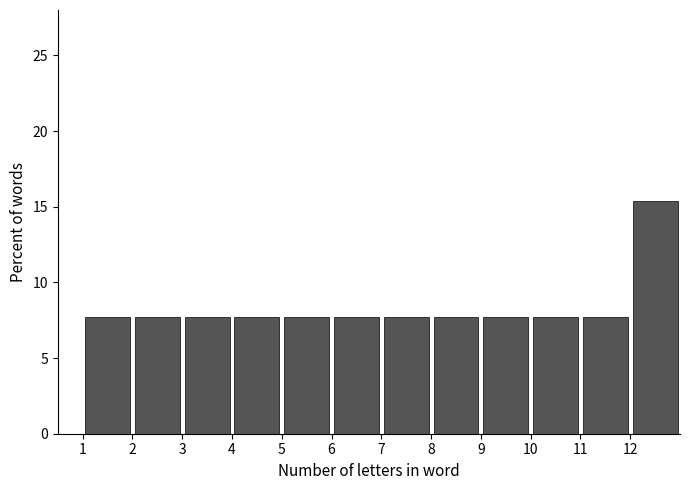

Reading left to right, list every bar in this chart as the range it spans on the x-axis followed by its height. The values are not printed on the chart, so give them approximately, as read against the axis.

1 to 2: 7.5
2 to 3: 7.5
3 to 4: 7.5
4 to 5: 7.5
5 to 6: 7.5
6 to 7: 7.5
7 to 8: 7.5
8 to 9: 7.5
9 to 10: 7.5
10 to 11: 7.5
11 to 12: 7.5
12 to 13: 15.5